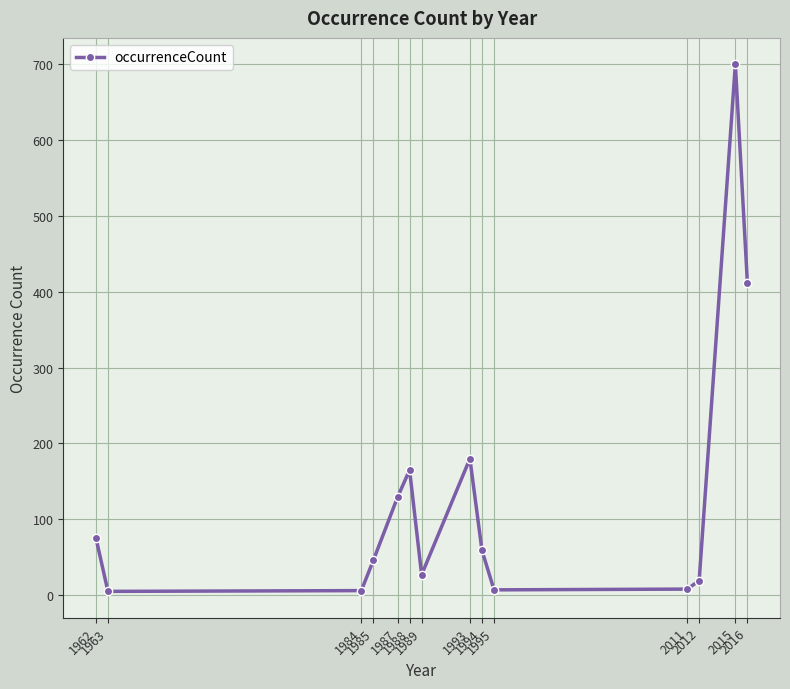

What is the average value?

131